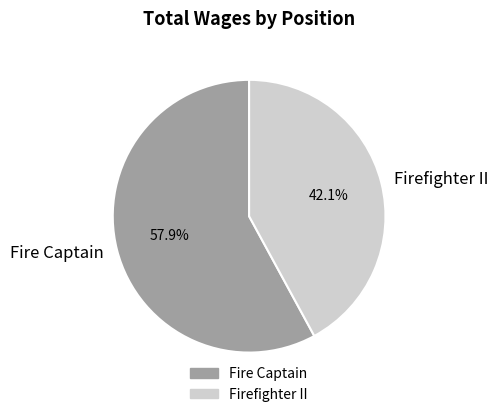

How much of the chart is everything except Fire Captain?

42.1%